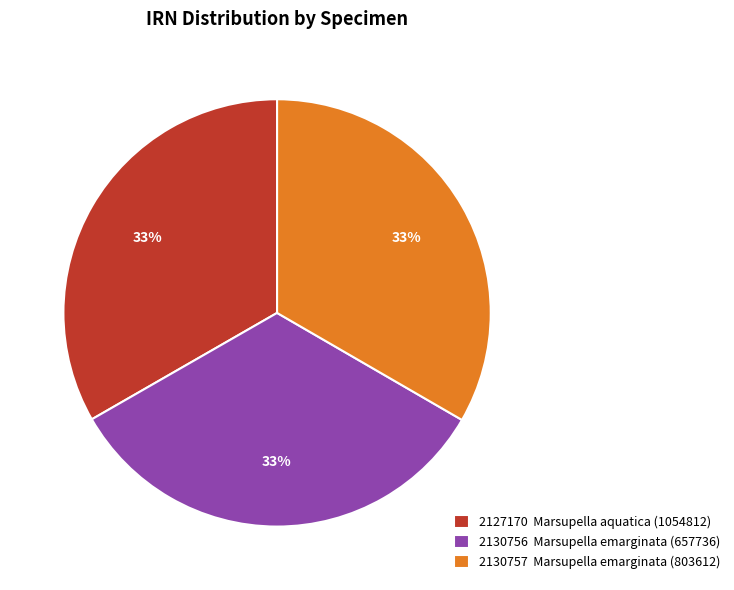

Approximately how many times larger is the value at 2130756 Marsupella emarginata (657736) compared to 2130757 Marsupella emarginata (803612)?

1.0